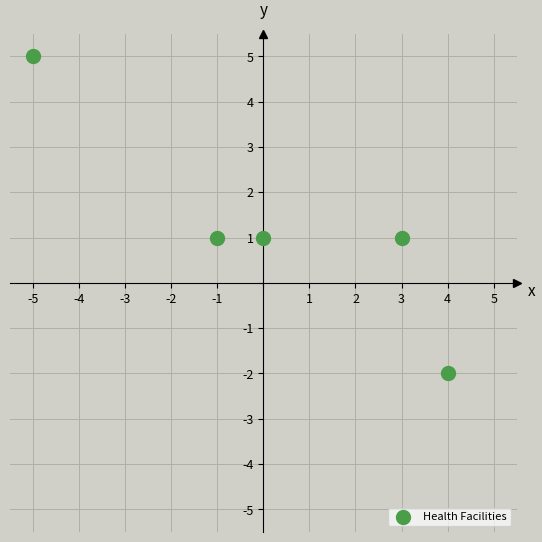

What is the range of X values (max minus min)?

9